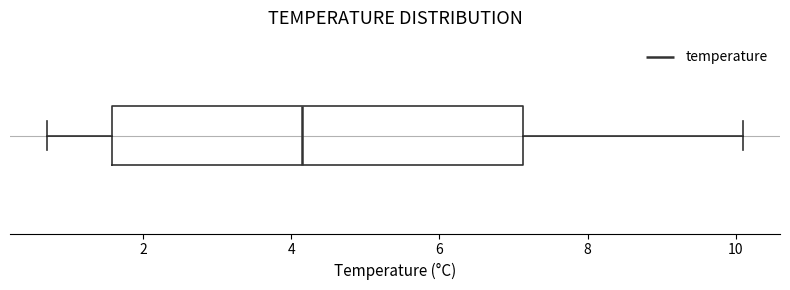

Where does the left whisker of the box end on the x-axis? The values are not printed on the chart, so give them approximately, as read against the axis.

0.8